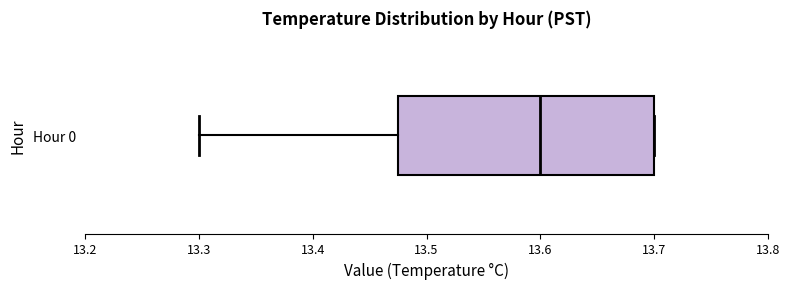

Transcribe this box plot: give where the median line is, the range the box spans, and where the two whiskers end, as read against the x-axis. The values are not printed on the chart, so give them approximately, as read against the axis.

median 13.60, box 13.48 to 13.70, whiskers 13.30 to 13.70